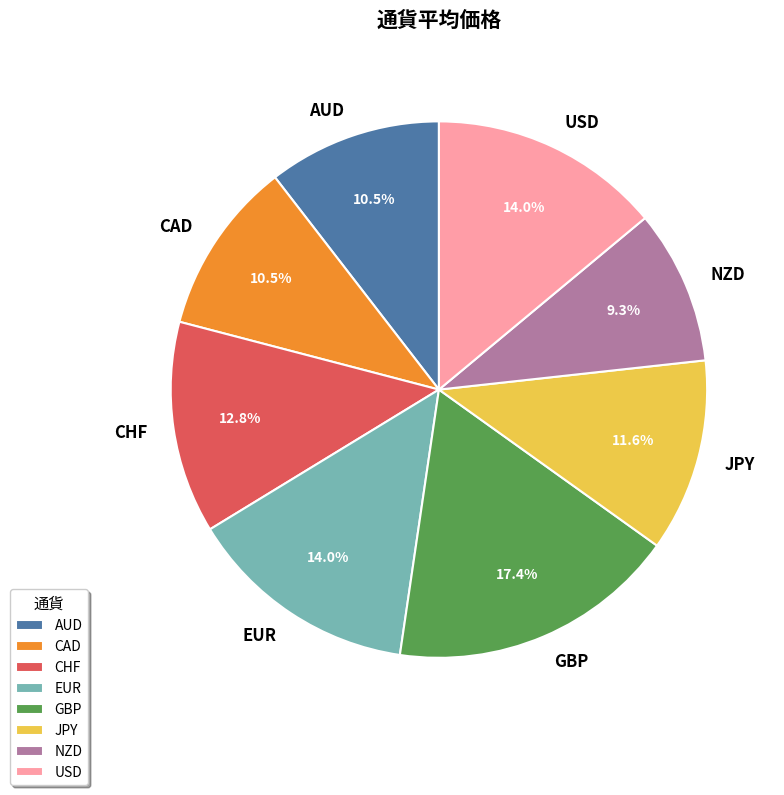

What percentage is the EUR slice, to the nearest percent?

14%